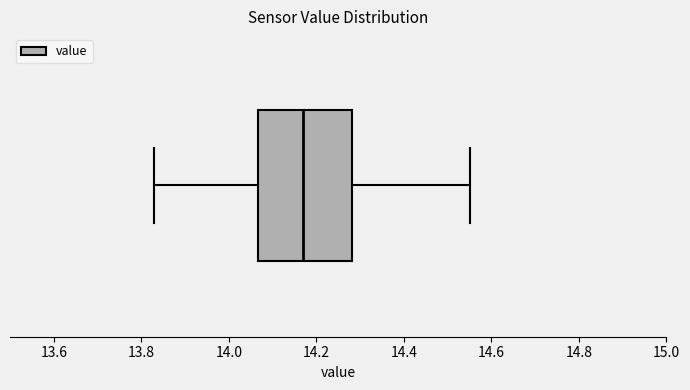

Where is the left edge of the box on the x-axis? The values are not printed on the chart, so give them approximately, as read against the axis.

14.06